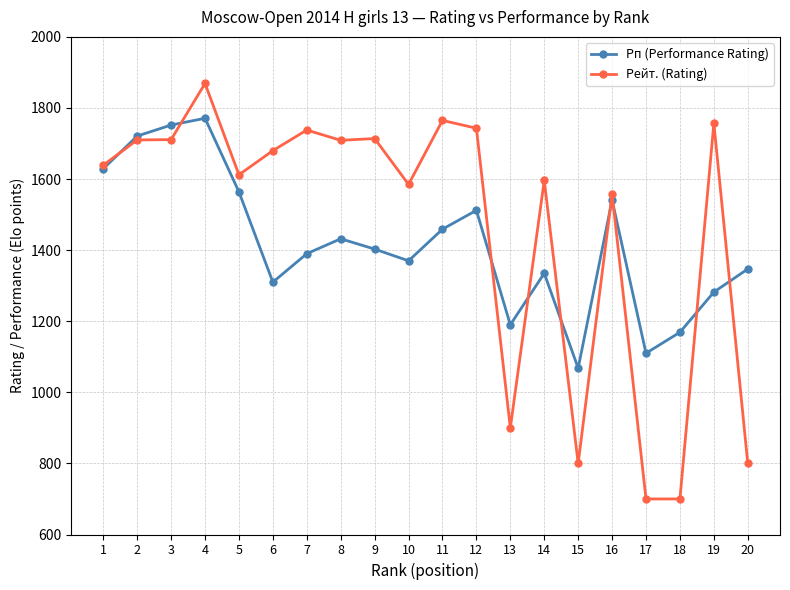

What is the difference between the maximum and second lowest values in the Рп (Performance Rating) series?

661